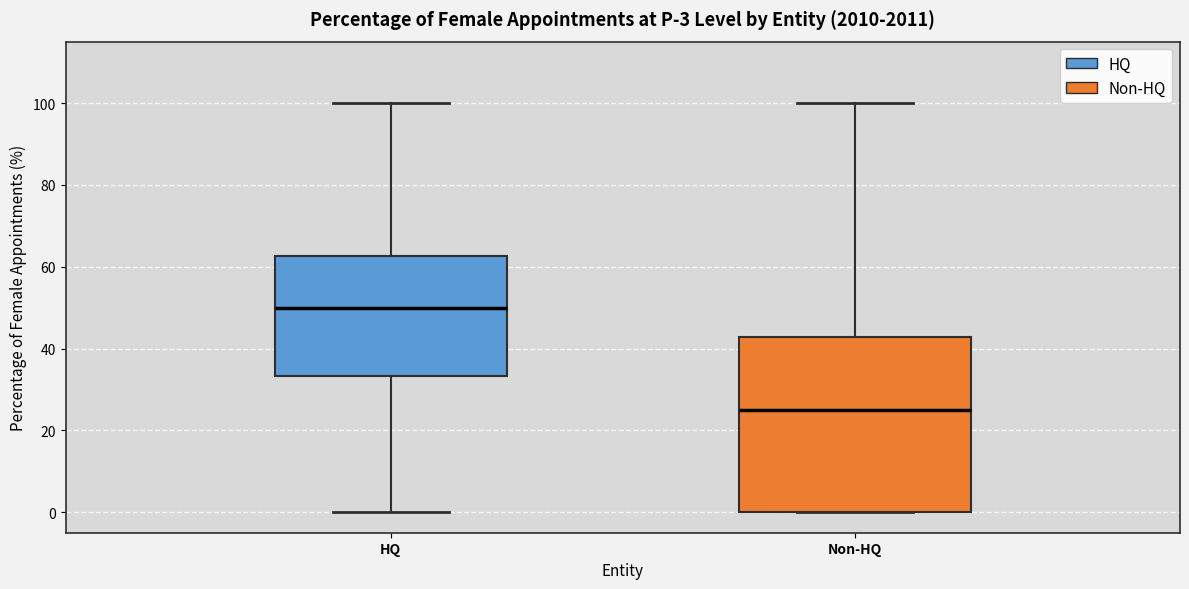

Which box's median line is the lowest?

Non-HQ